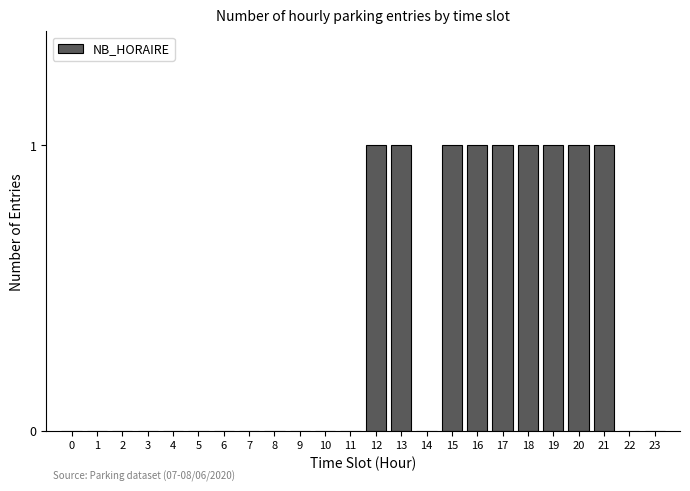

Reading left to right, list all the values displayed in this chart.

0=0	1=0	2=0	3=0	4=0	5=0	6=0	7=0	8=0	9=0	10=0	11=0	12=1	13=1	14=0	15=1	16=1	17=1	18=1	19=1	20=1	21=1	22=0	23=0